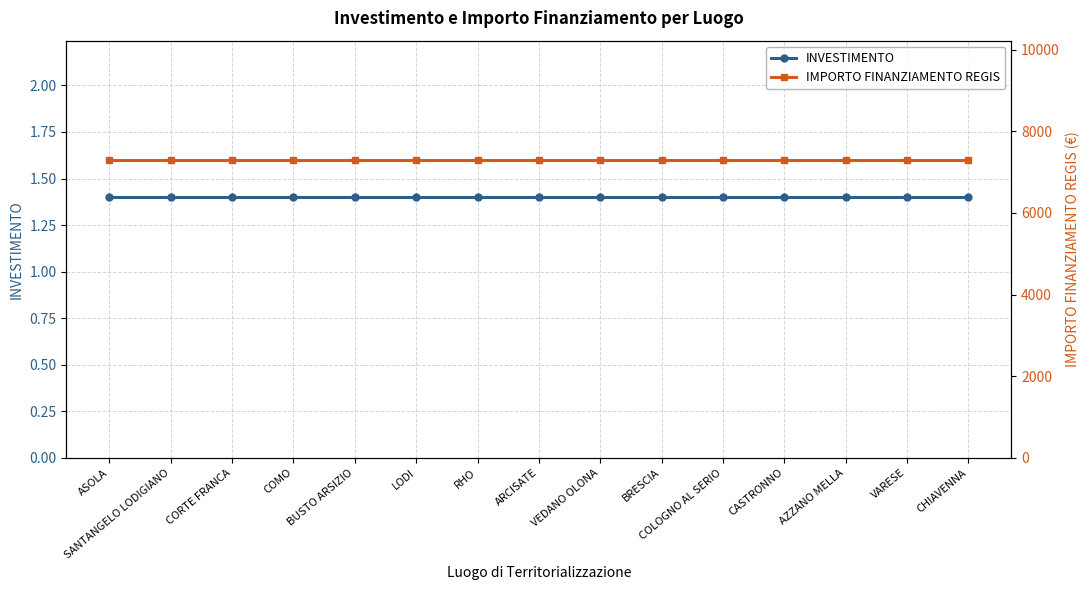

Reading left to right, what are all the values shown in this chart?

INVESTIMENTO: 1.4	1.4	1.4	1.4	1.4	1.4	1.4	1.4	1.4	1.4	1.4	1.4	1.4	1.4	1.4
IMPORTO FINANZIAMENTO REGIS: 7301.0	7301.0	7301.0	7301.0	7301.0	7301.0	7301.0	7301.0	7301.0	7301.0	7301.0	7301.0	7301.0	7301.0	7301.0